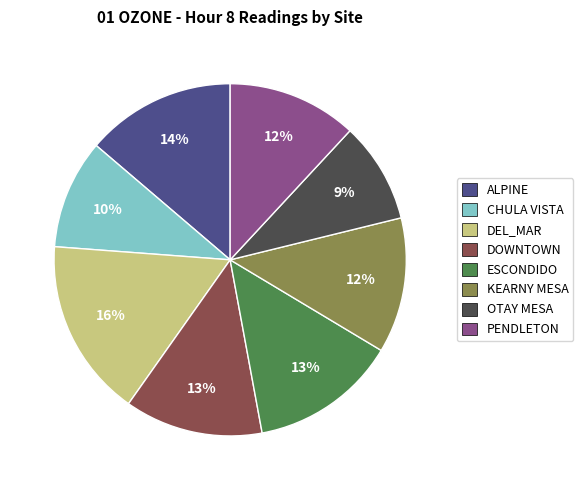

To the nearest percent, what portion does KEARNY MESA represent?

12%